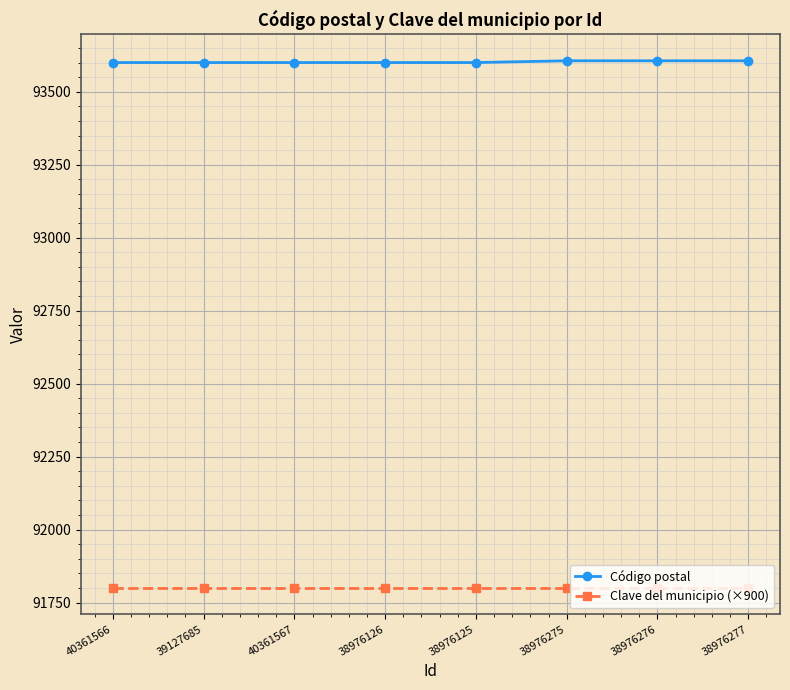

Which series has the largest total across all categories?

Código postal